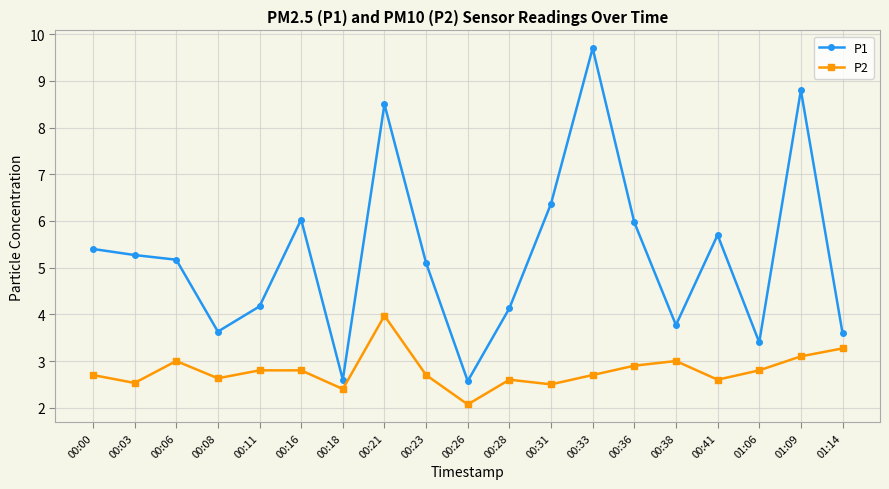

What is the minimum value shown in the chart?

2.1